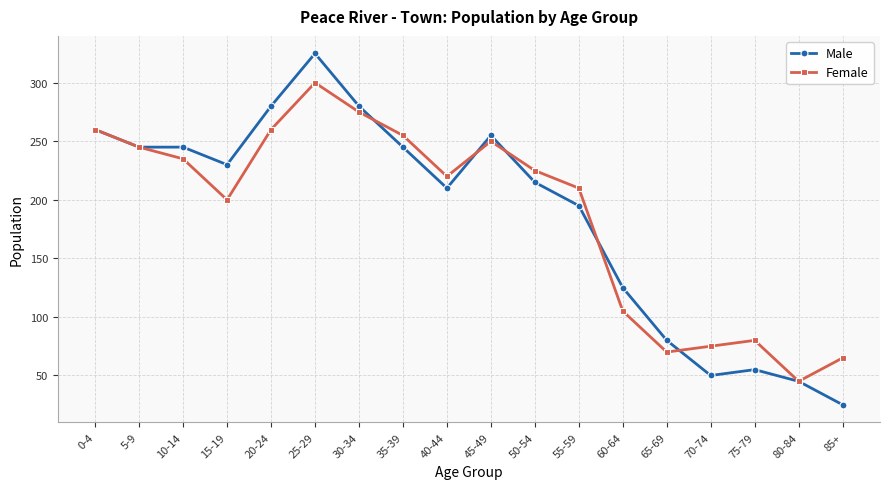

What is the minimum value for Female?

45